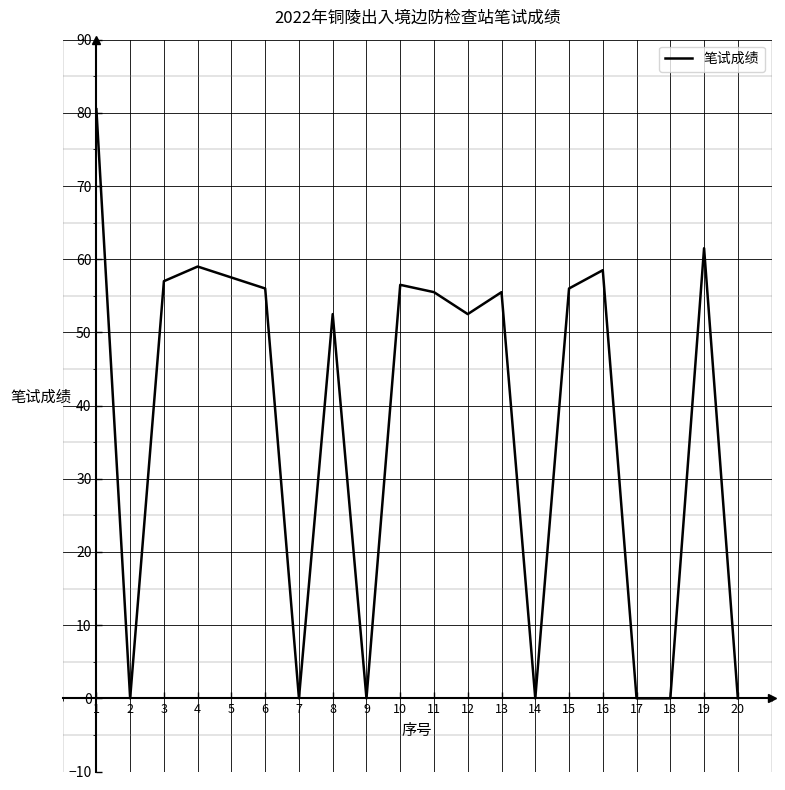

At which category does the data reach its first local valley?

2